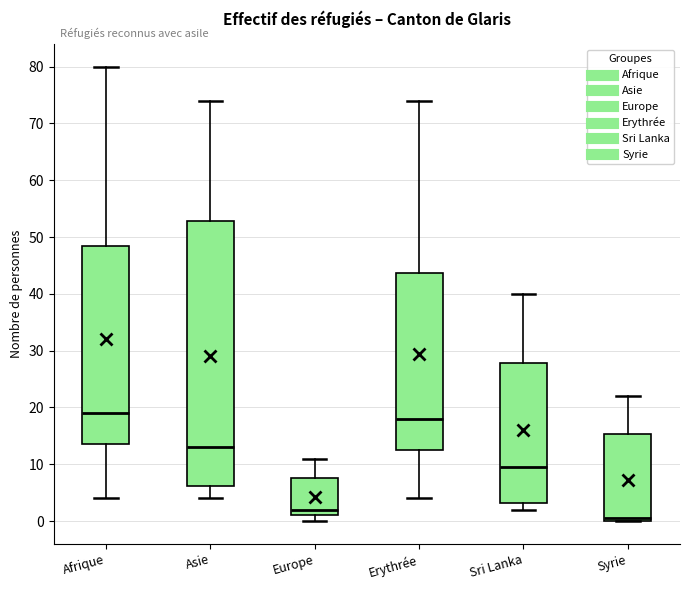

Which box's median line is the highest?

Afrique